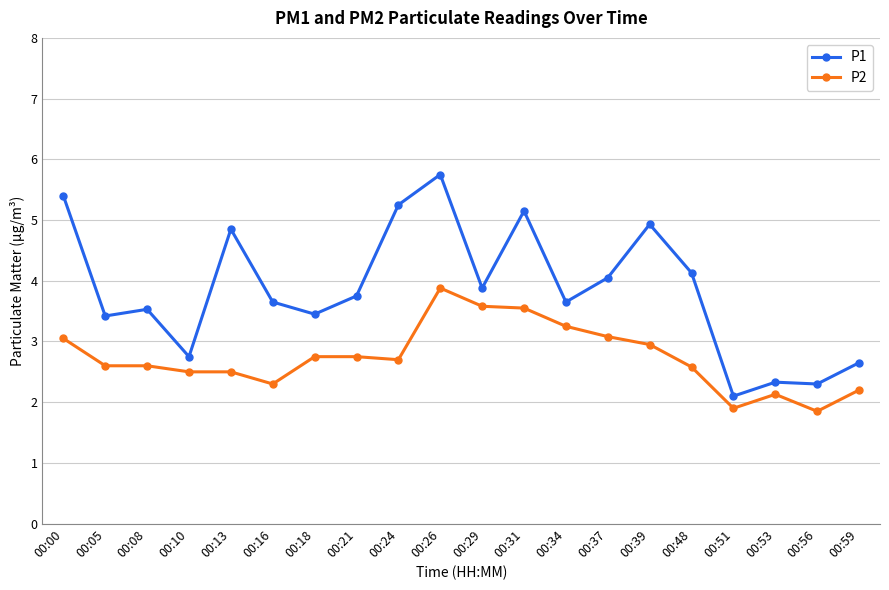

True or false: P1 and P2 cross at least once.

False